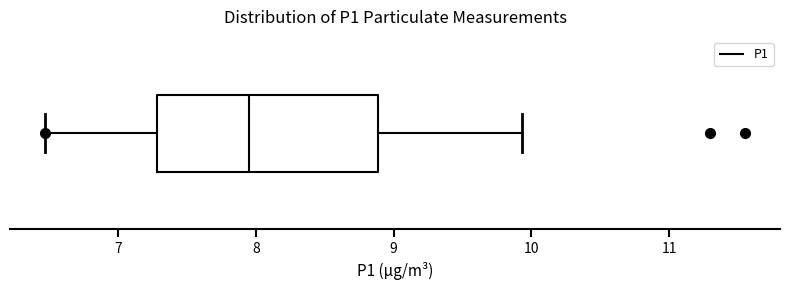

Transcribe this box plot: give where the median line is, the range the box spans, and where the two whiskers end, as read against the x-axis. The values are not printed on the chart, so give them approximately, as read against the axis.

median 8.0, box 7.3 to 8.9, whiskers 6.5 to 9.9